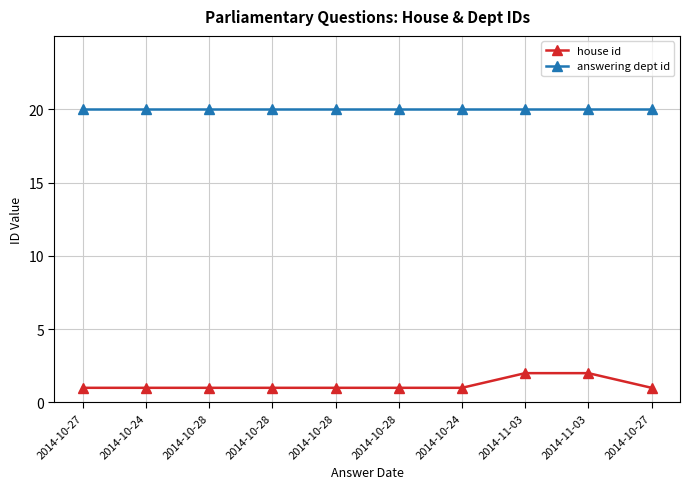

Reading right to left, extract all data points from this chart.

house id: 2014-10-27=1	2014-11-03=2	2014-11-03=2	2014-10-24=1	2014-10-28=1	2014-10-28=1	2014-10-28=1	2014-10-28=1	2014-10-24=1	2014-10-27=1
answering dept id: 2014-10-27=20	2014-11-03=20	2014-11-03=20	2014-10-24=20	2014-10-28=20	2014-10-28=20	2014-10-28=20	2014-10-28=20	2014-10-24=20	2014-10-27=20